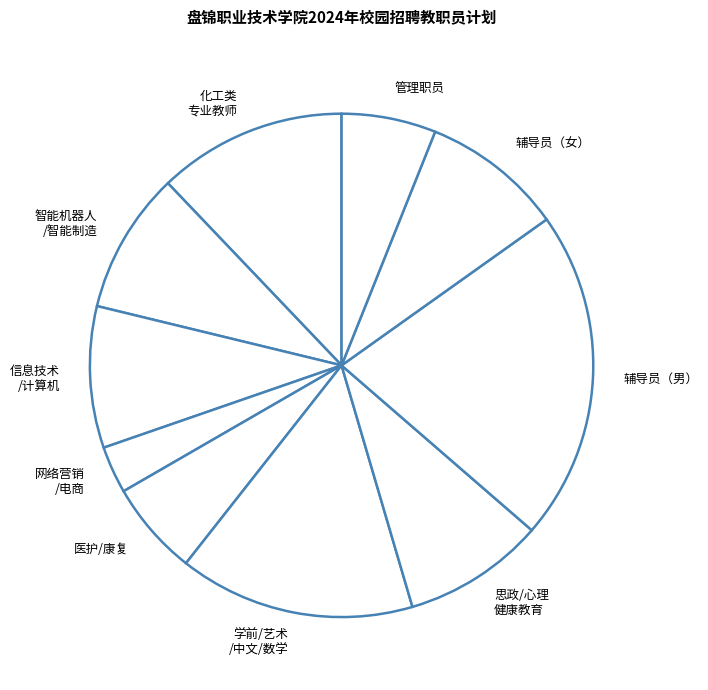

The 思政/心理 健康教育 slice represents 9% of the pie. True or false?

True